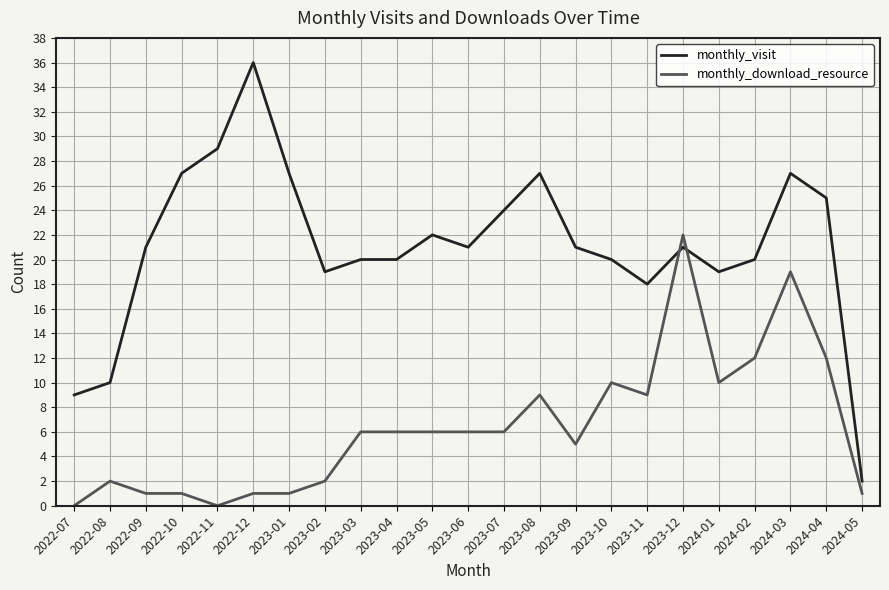

Reading right to left, transcribe all the data shown in this chart.

monthly_visit: 2	25	27	20	19	21	18	20	21	27	24	21	22	20	20	19	27	36	29	27	21	10	9
monthly_download_resource: 1	12	19	12	10	22	9	10	5	9	6	6	6	6	6	2	1	1	0	1	1	2	0